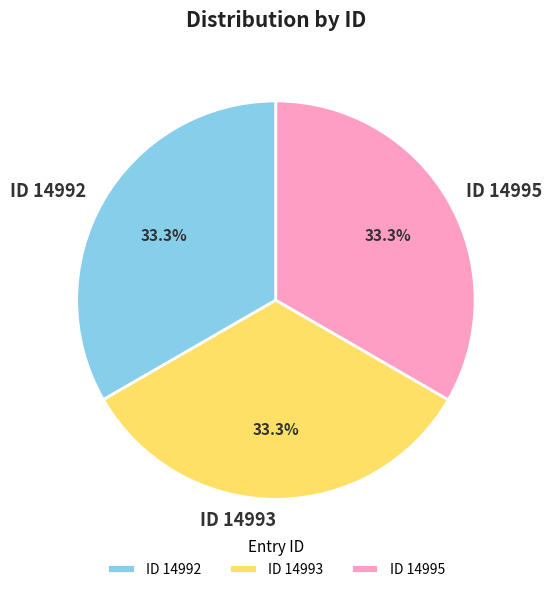

To the nearest percent, what is the average slice percentage?

33%